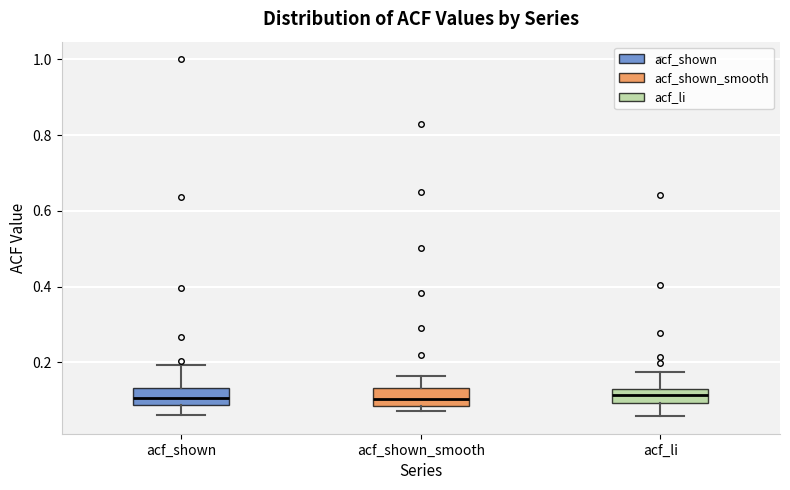

Reading left to right, read every box against the y-axis: the position of its median line, the range the box covers, and the ends of its whiskers. The values are not printed on the chart, so give them approximately, as read against the axis.

acf_shown: median 0.10, box 0.08 to 0.14, whiskers 0.06 to 0.20
acf_shown_smooth: median 0.10, box 0.08 to 0.14, whiskers 0.08 (just below the box's lower edge) to 0.16
acf_li: median 0.12 (inside the box), box 0.10 to 0.12, whiskers 0.06 to 0.18